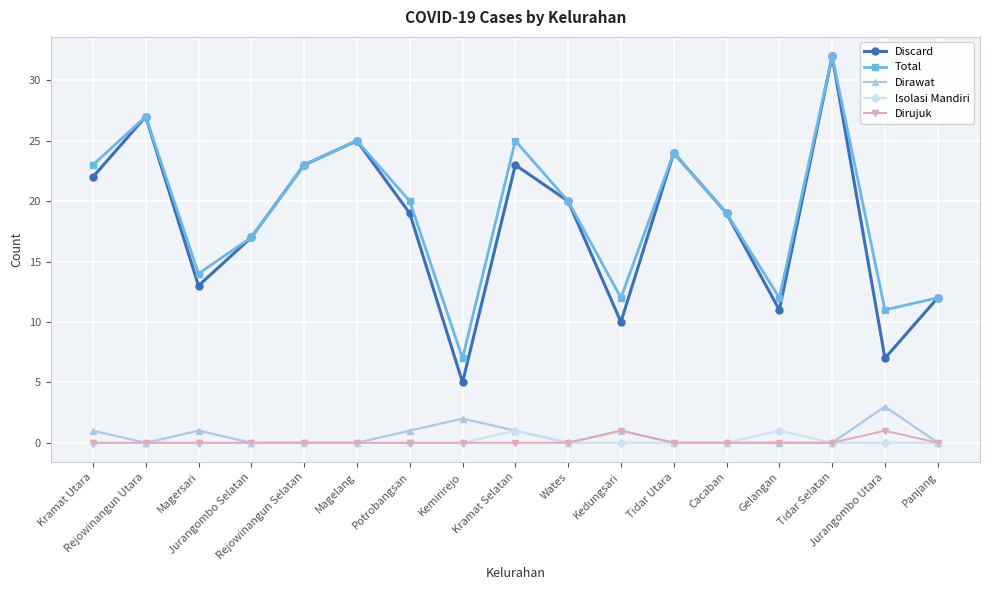

Which series has the widest spread of values?

Discard